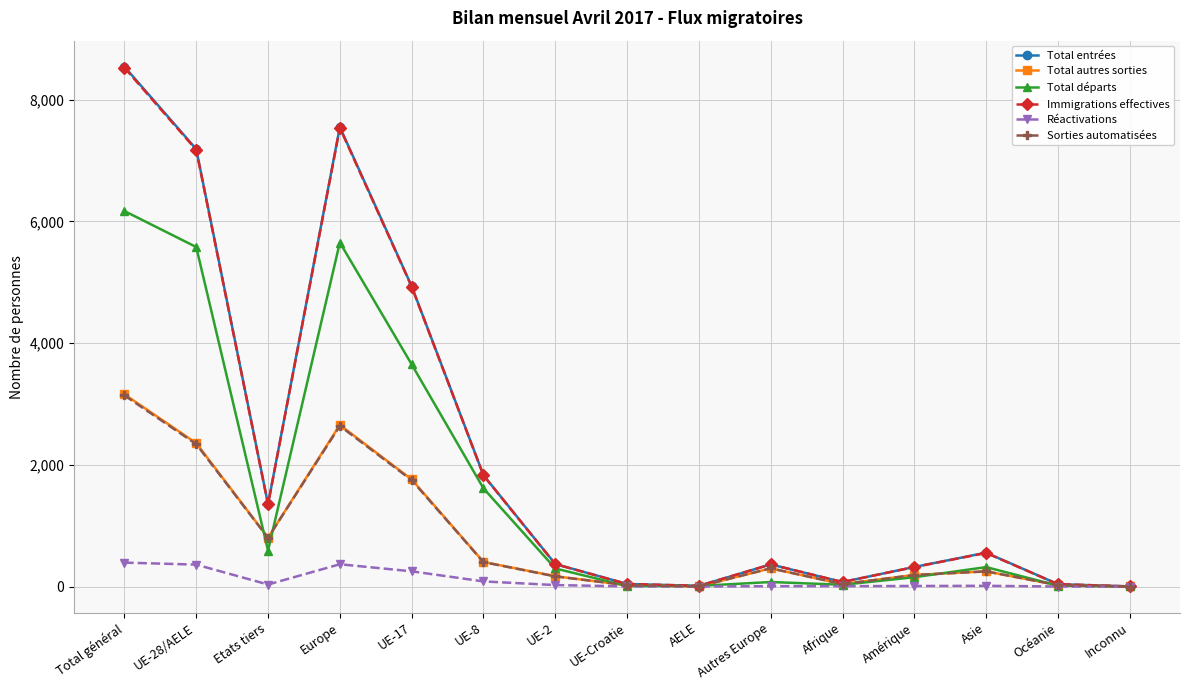

Count the number of categories in the chart.

15